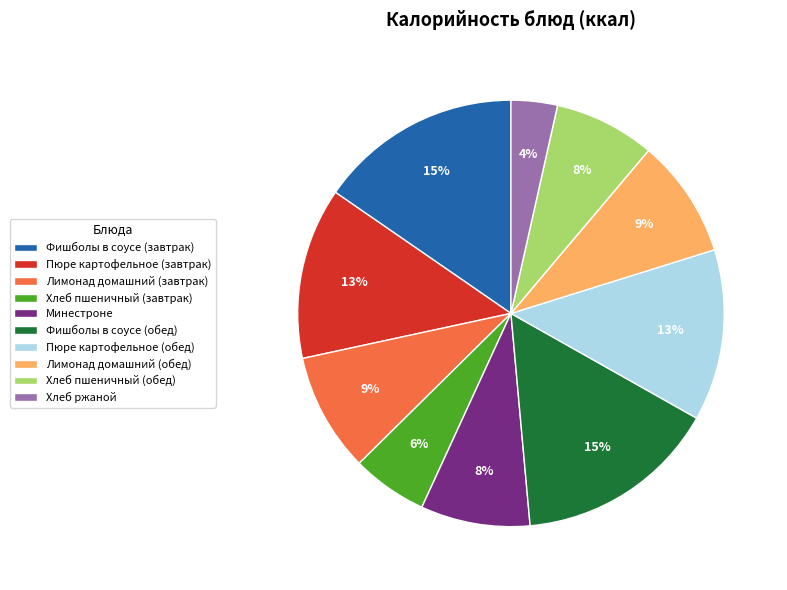

To the nearest percent, what is the combined percentage of Лимонад домашний (завтрак) and Хлеб ржаной?

13%